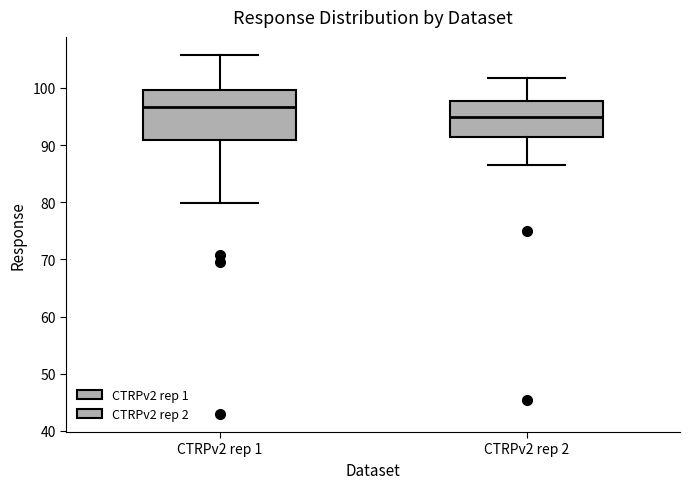

Where is the lower edge of the box for CTRPv2 rep 1 on the y-axis? The values are not printed on the chart, so give them approximately, as read against the axis.

91